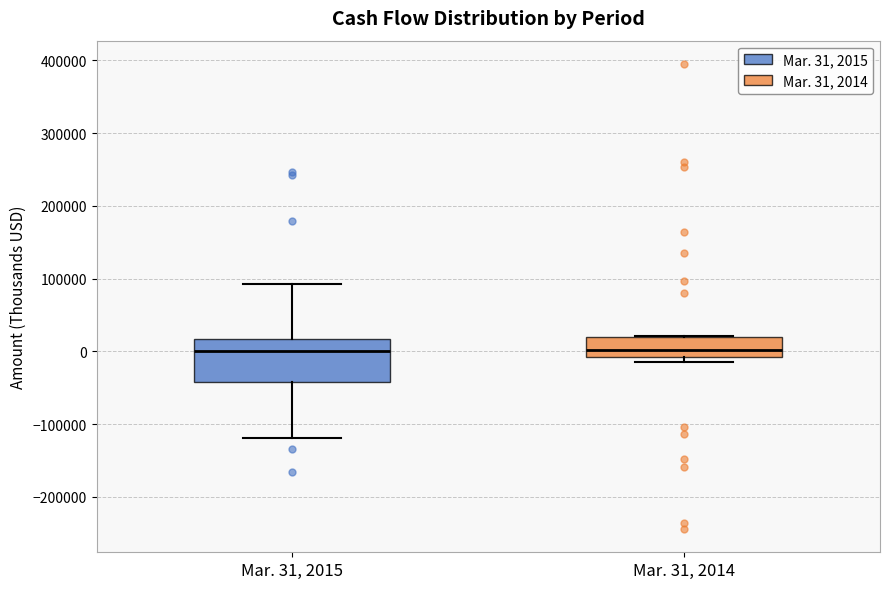

Reading left to right, read every box against the y-axis: the position of its median line, the range the box covers, and the ends of its whiskers. The values are not printed on the chart, so give them approximately, as read against the axis.

Mar. 31, 2015: median 0, box -40000 to 20000, whiskers -120000 to 90000
Mar. 31, 2014: median 0, box -10000 to 20000, whiskers -10000 (just below the box's lower edge) to 20000